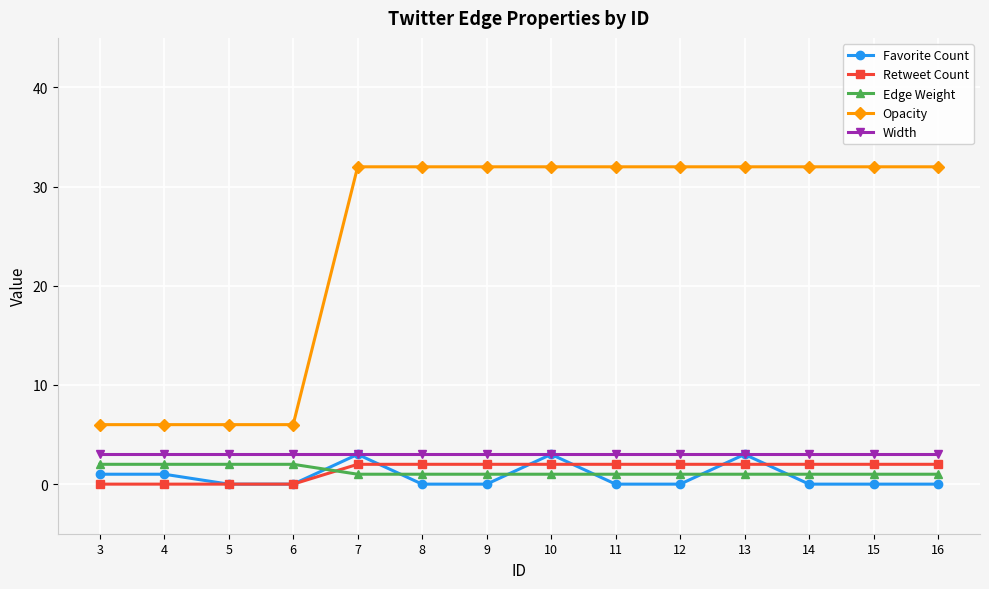

Does the chart display data point markers on the line(s)?

Yes